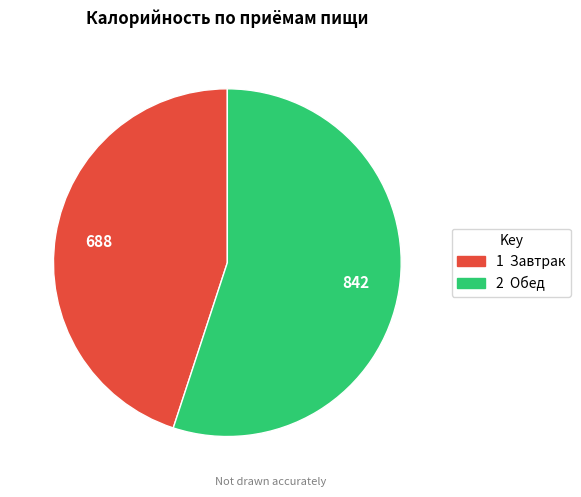

What is the largest slice in the pie chart?

2 Обед